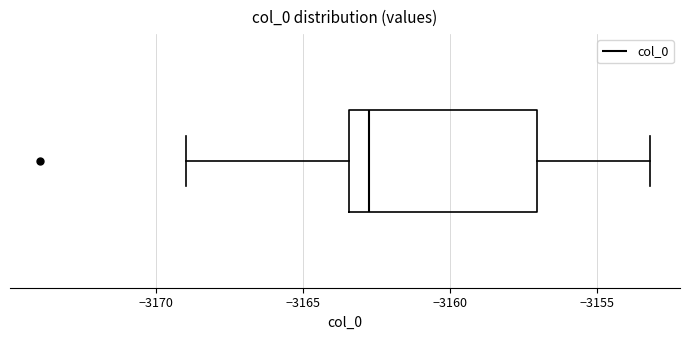

Transcribe this box plot: give where the median line is, the range the box spans, and where the two whiskers end, as read against the x-axis. The values are not printed on the chart, so give them approximately, as read against the axis.

median -3163.0, box -3163.5 to -3157.0, whiskers -3169.0 to -3153.0